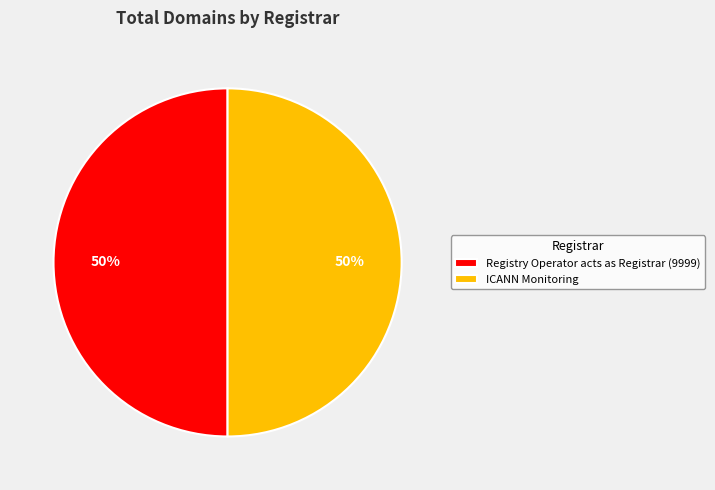

What is the ratio of the value at Registry Operator acts as Registrar (9999) to the value at ICANN Monitoring?

1.0